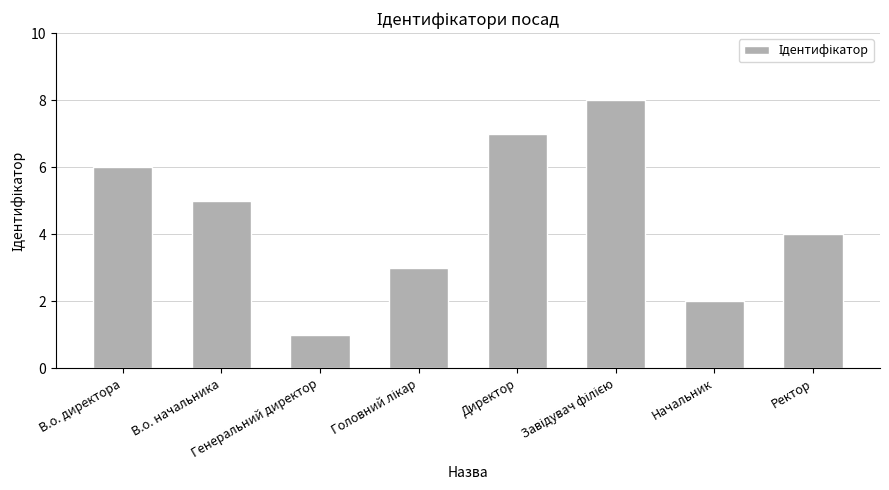

How many values are below 5?

4